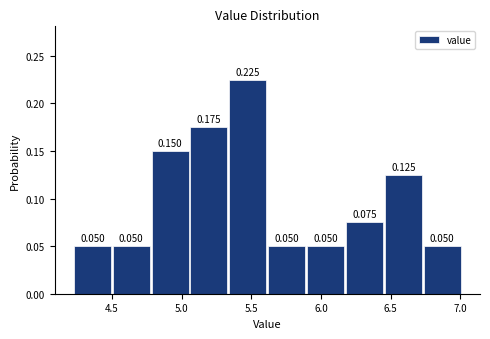

Which range on the x-axis has the tallest bar?

5.35 to 5.60